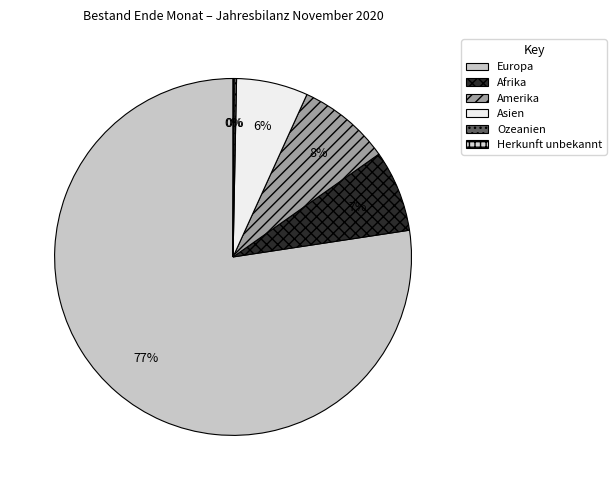

How many segments does this pie chart have?

6